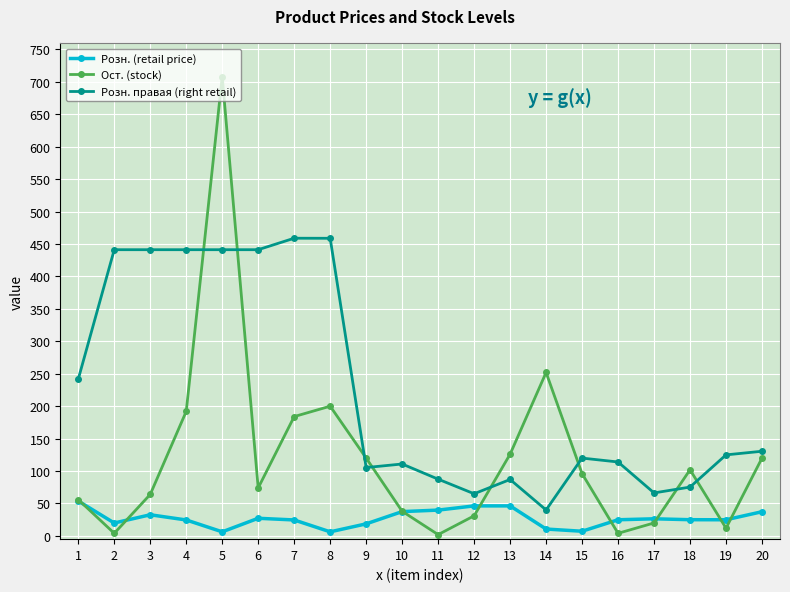

Is it true that Ост. (stock) equals 56.0 at 1?

True